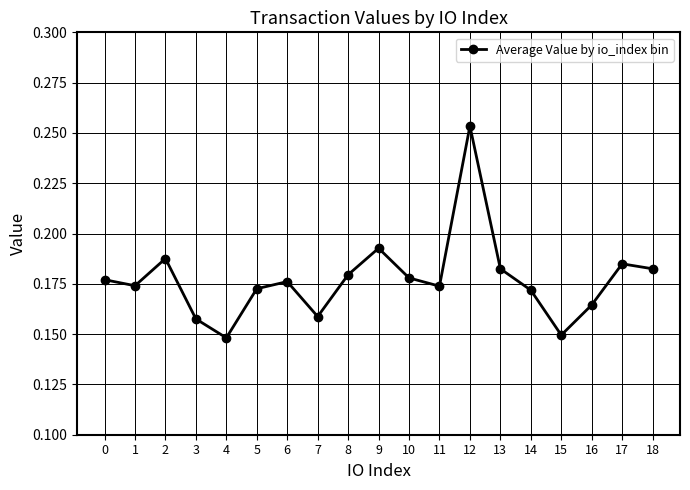

At which category does the data reach its first local peak?

2